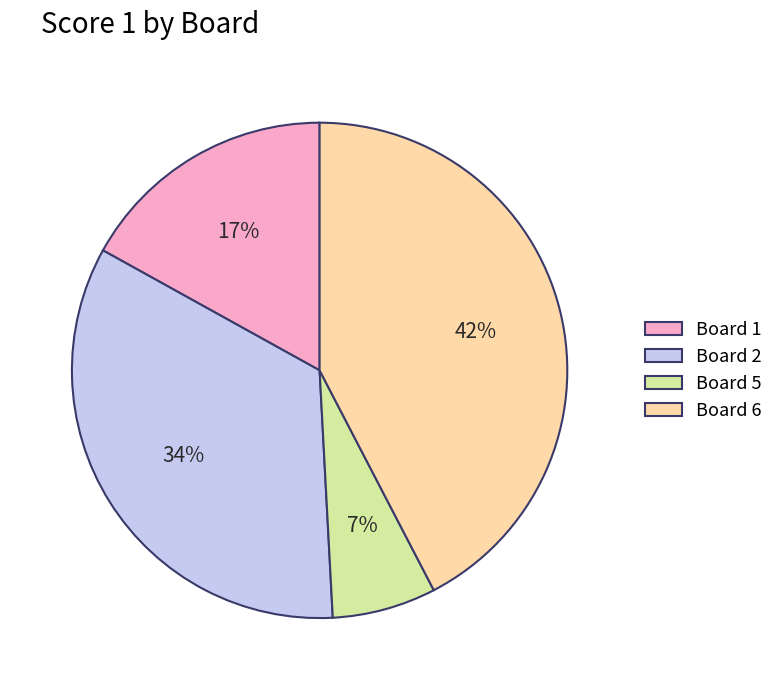

Is there any slice that represents more than half of the pie?

No